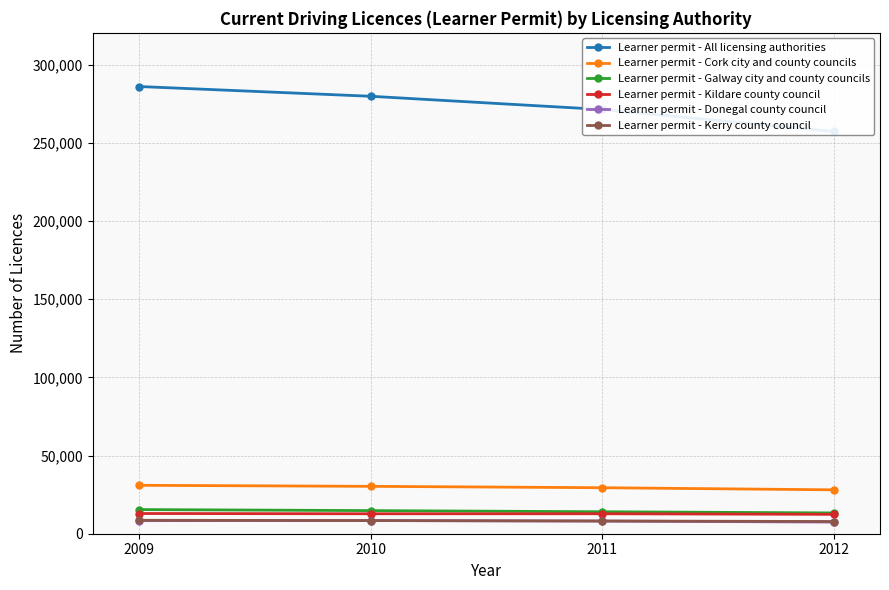

Between 2010 and 2011, which series saw the biggest shift?

Learner permit - All licensing authorities